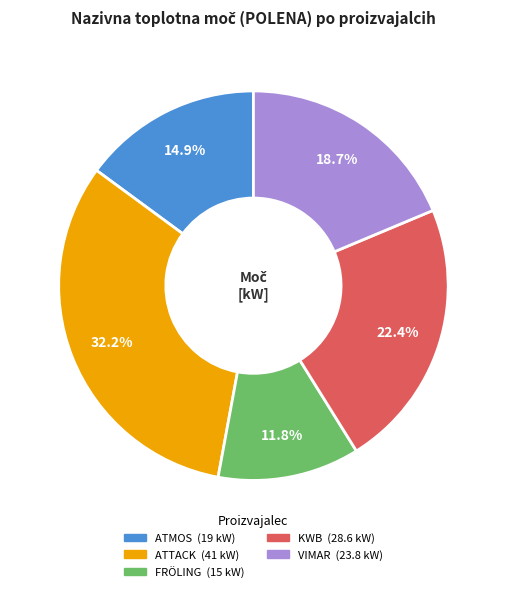

Which slice is the largest?

ATTACK